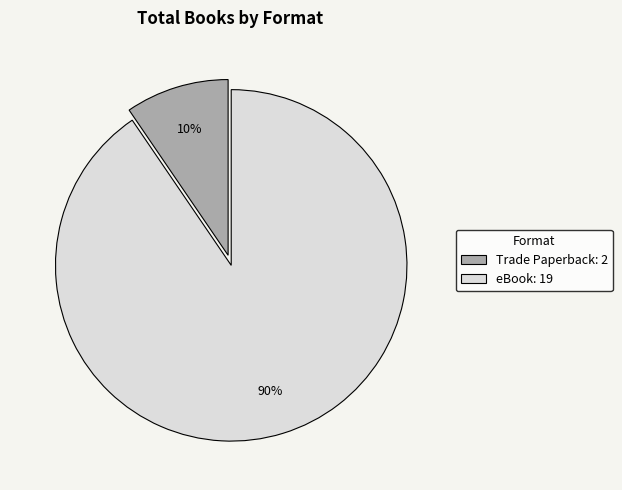

Is it true that eBook is 90% of the pie?

True